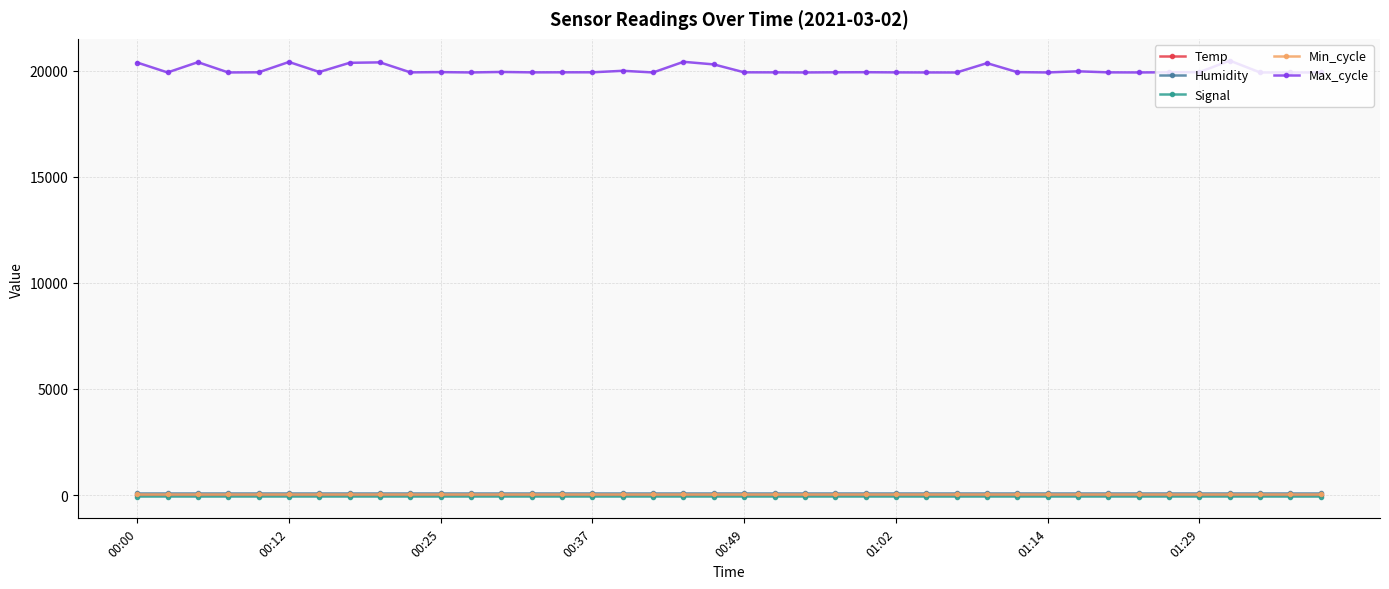

True or false: Temp and Max_cycle cross at least once.

False